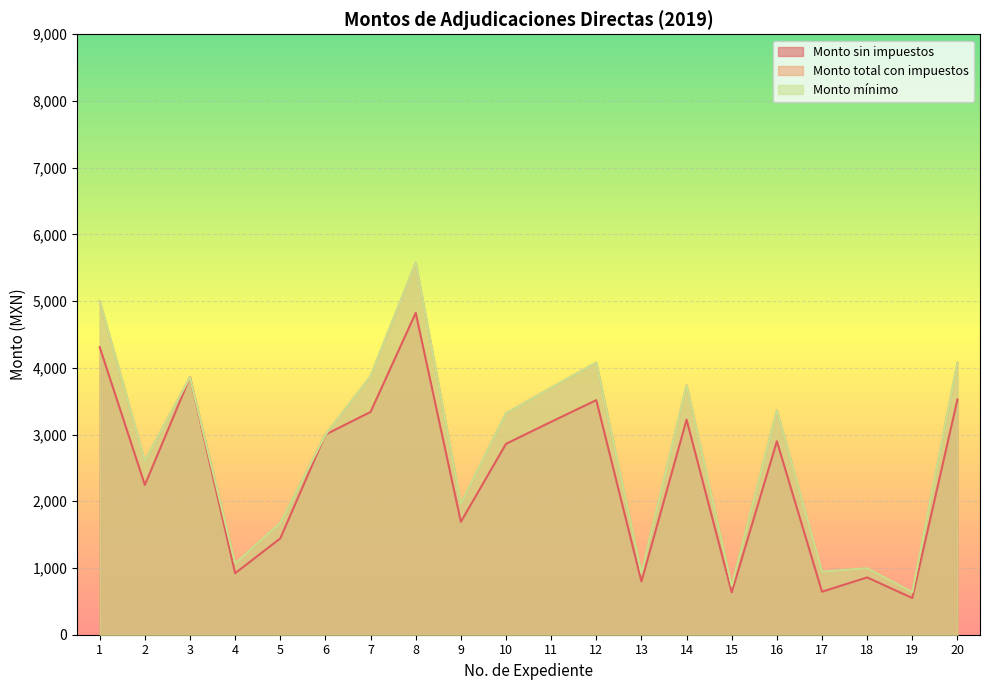

At which category does Monto mínimo reach its first local peak?

3